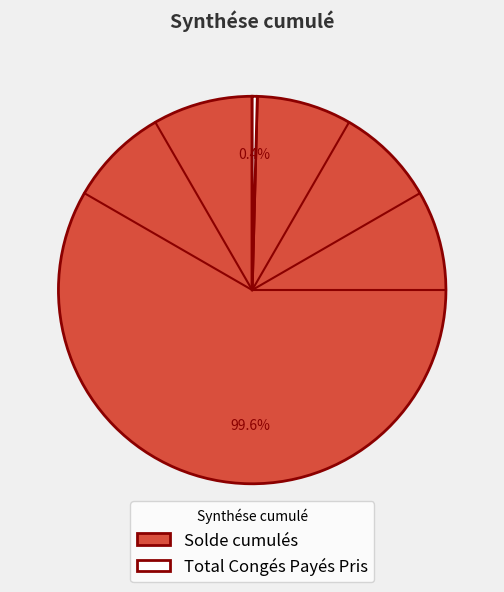

Which category has the biggest portion of the pie?

Solde cumulés